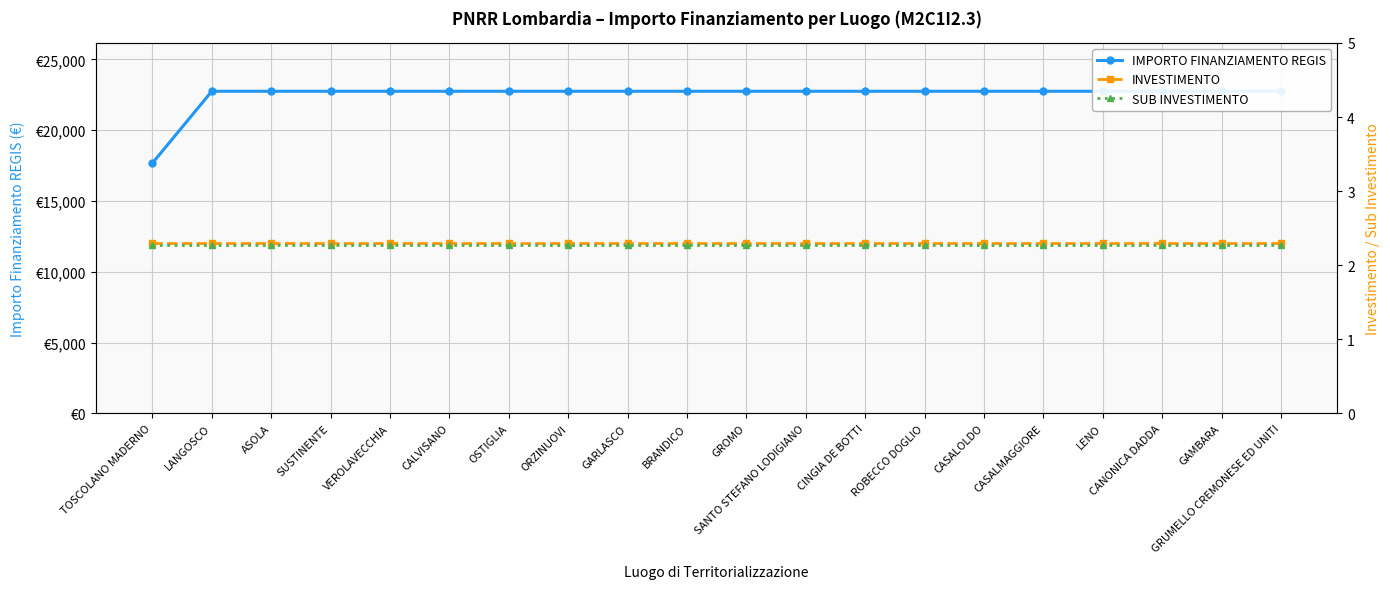

Which series has the widest spread of values?

IMPORTO FINANZIAMENTO REGIS